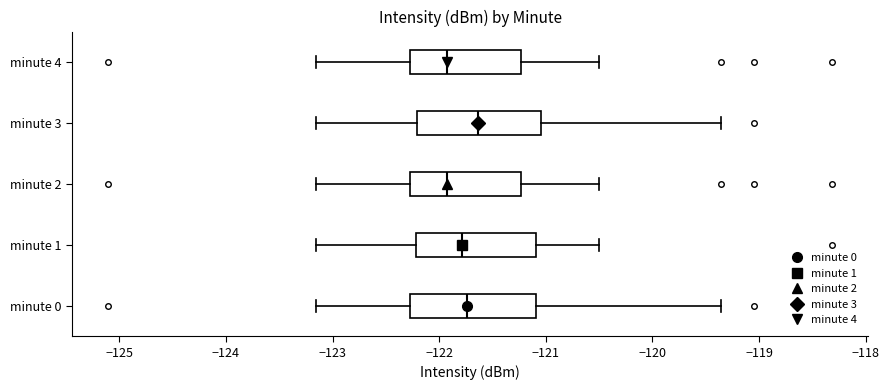

Which box has the furthest to the right median line?

minute 3